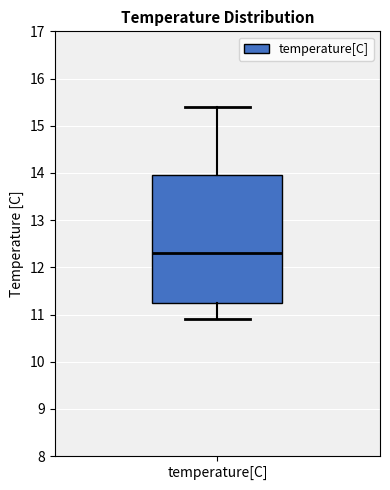

Read this box plot against the y-axis: the position of the median line, the range covered by the box, and the ends of both whiskers. The values are not printed on the chart, so give them approximately, as read against the axis.

median 12.3, box 11.3 to 14.0, whiskers 10.9 to 15.4